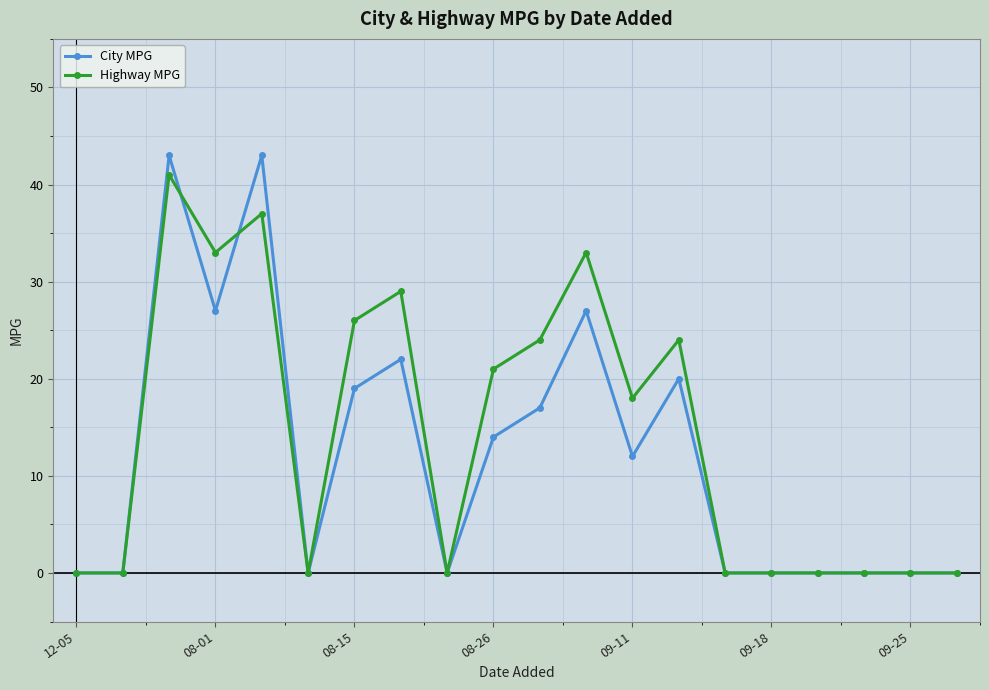

Which series has the largest total across all categories?

Highway MPG